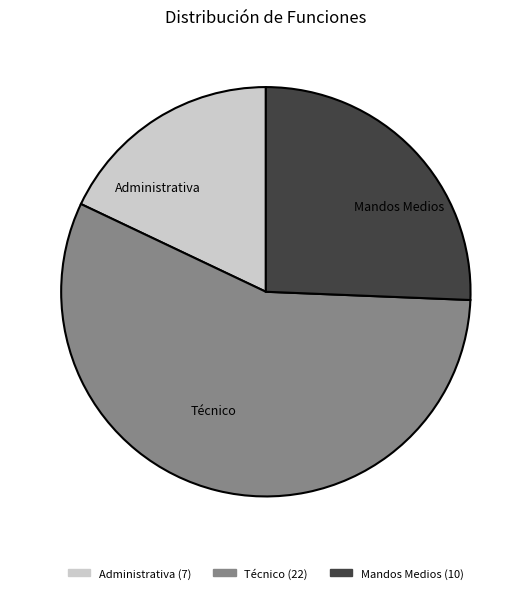

Count the number of slices in the pie.

3